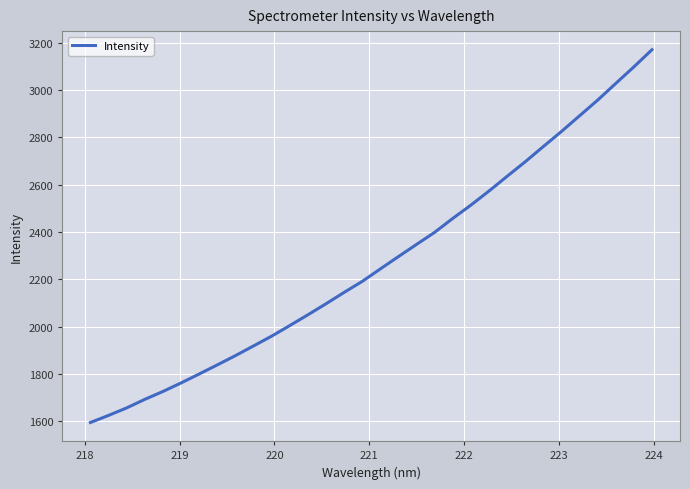

How many lines are shown in the chart?

1